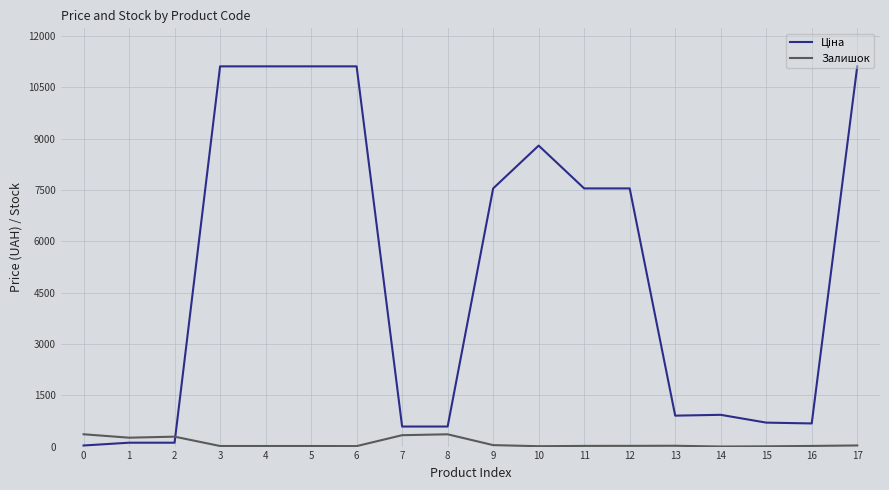

What is the maximum value shown in the chart?

11113.6